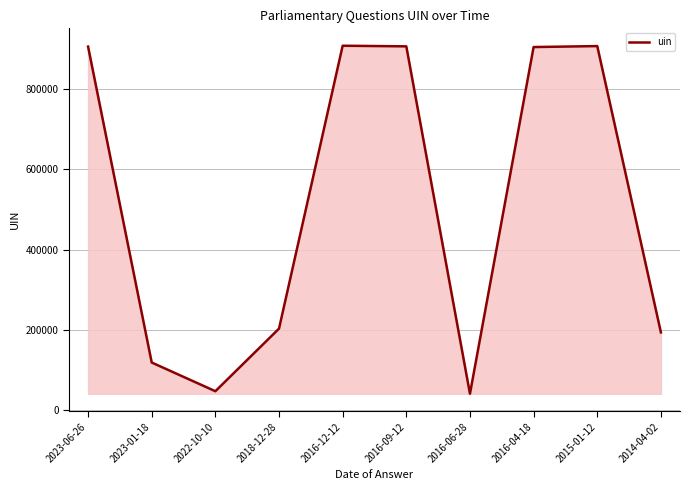

What is the average value?

513525